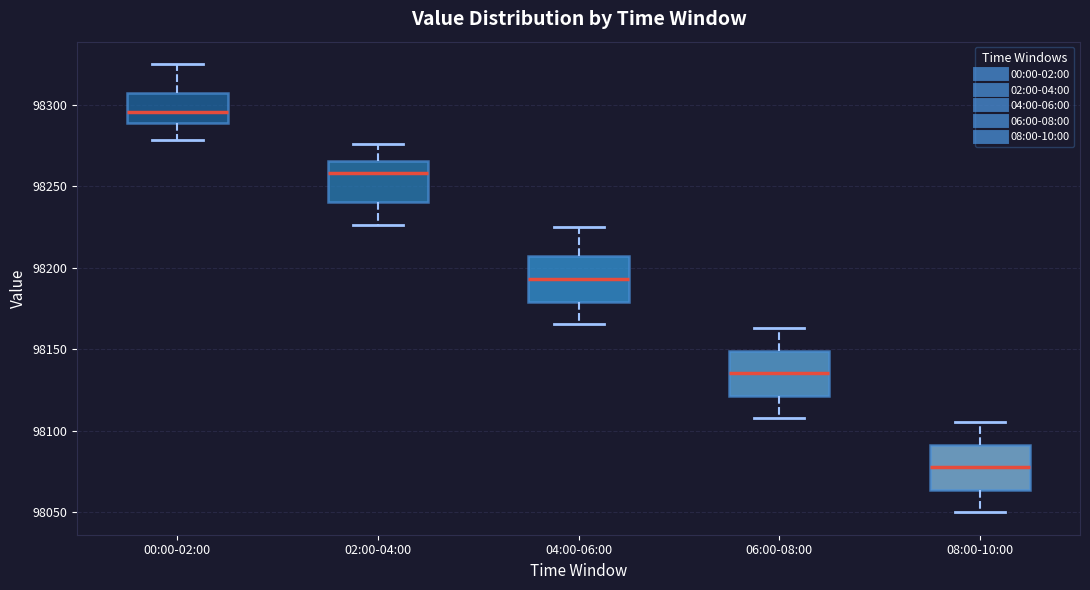

Which box has the highest median line?

00:00-02:00